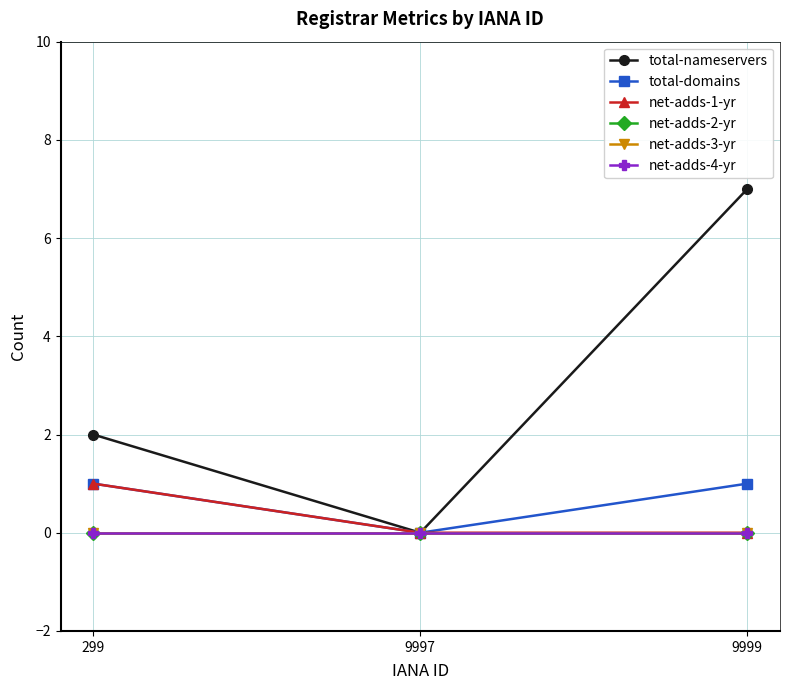

Which series changed the most between 299 and 9997?

total-nameservers